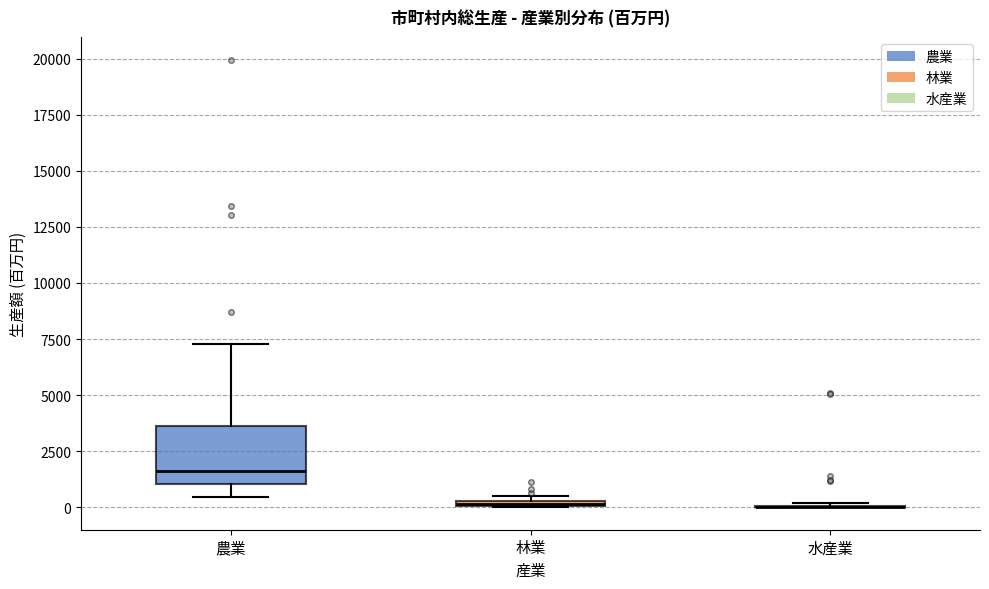

Comparing the boxes themselves (not the whiskers), which one is the tallest?

農業